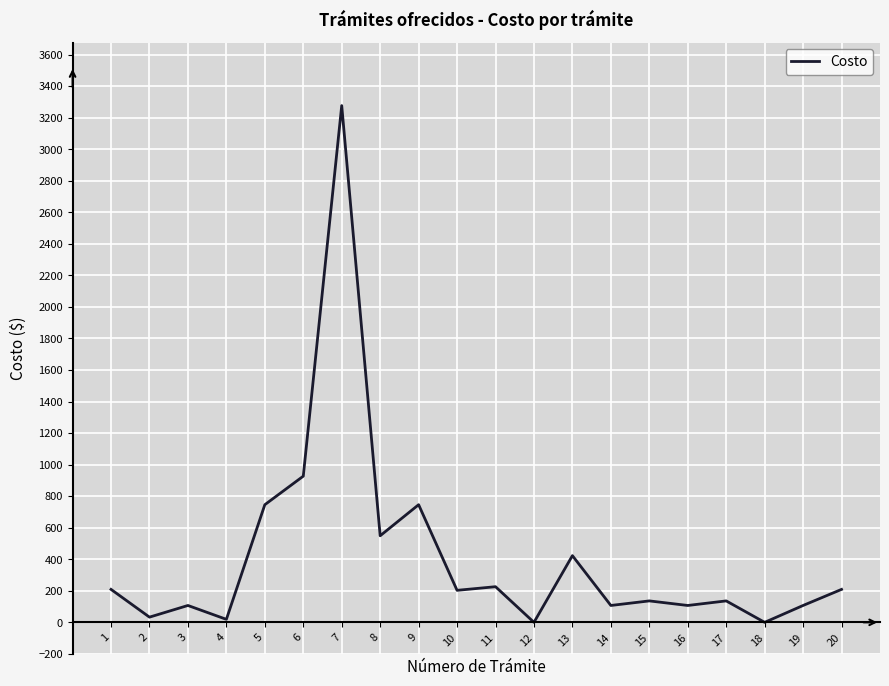

What is the change in value from 13 to 15?

-287